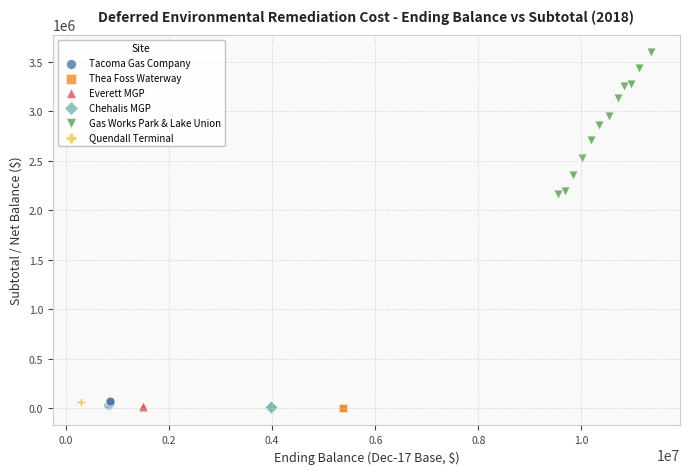

What are all the series names shown in the legend?

Tacoma Gas Company, Thea Foss Waterway, Everett MGP, Chehalis MGP, Gas Works Park & Lake Union, Quendall Terminal